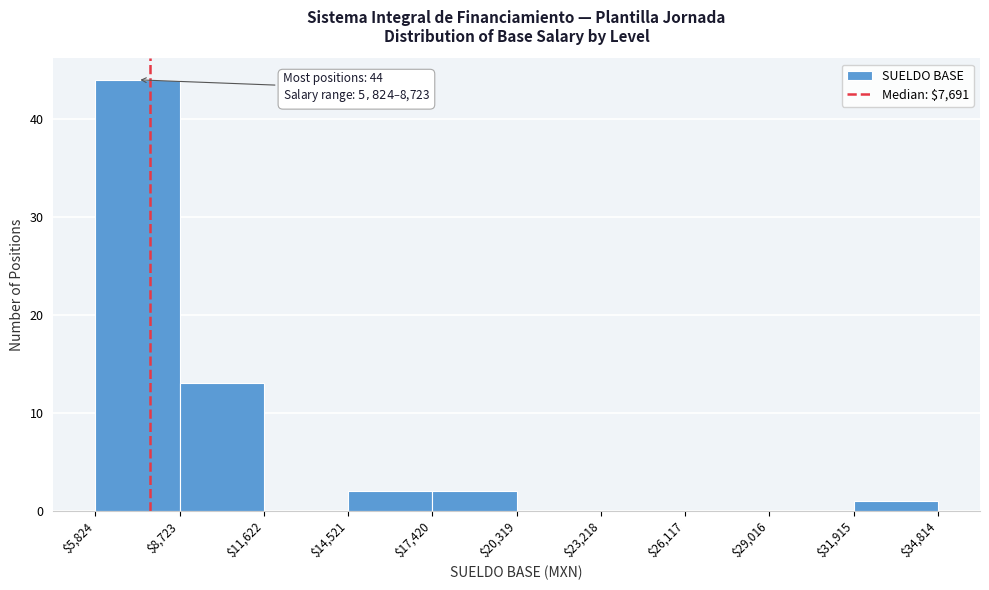

Which range on the x-axis has the tallest bar?

$5,824 to $8,723